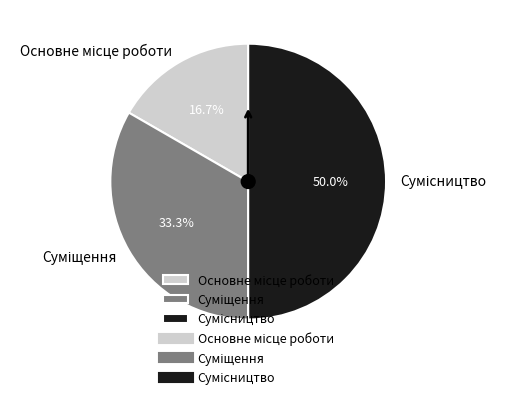

The Сумісництво slice represents 41% of the pie. True or false?

False